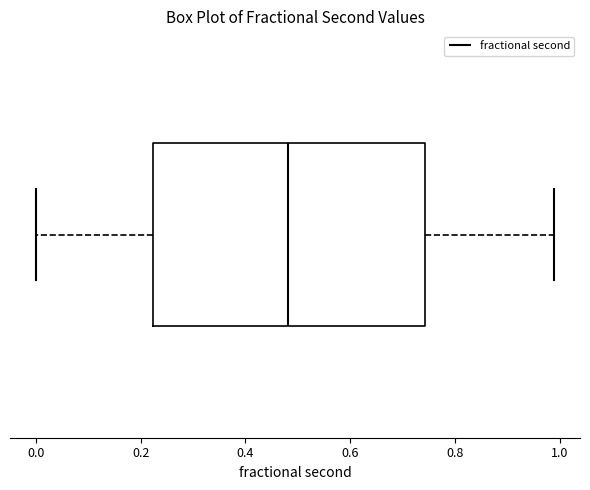

Where does the median line of the box sit on the x-axis? The values are not printed on the chart, so give them approximately, as read against the axis.

0.48